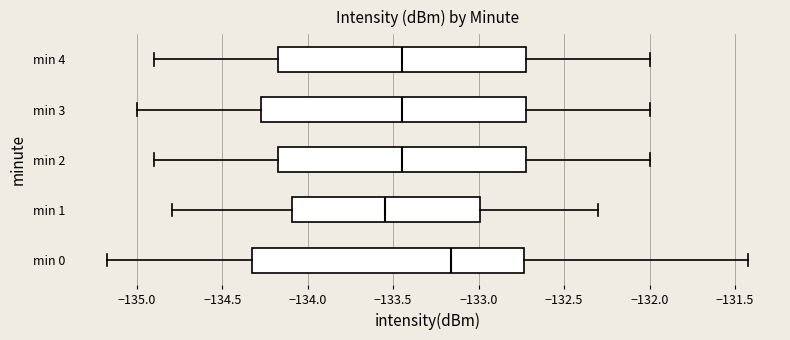

Reading bottom to top, read every box against the x-axis: the position of its median line, the range the box covers, and the ends of its whiskers. The values are not printed on the chart, so give them approximately, as read against the axis.

min 0: median -133.15, box -134.30 to -132.75, whiskers -135.20 to -131.40
min 1: median -133.55, box -134.10 to -133.00, whiskers -134.80 to -132.30
min 2: median -133.45, box -134.15 to -132.70, whiskers -134.90 to -132.00
min 3: median -133.45, box -134.25 to -132.70, whiskers -135.00 to -132.00
min 4: median -133.45, box -134.15 to -132.70, whiskers -134.90 to -132.00